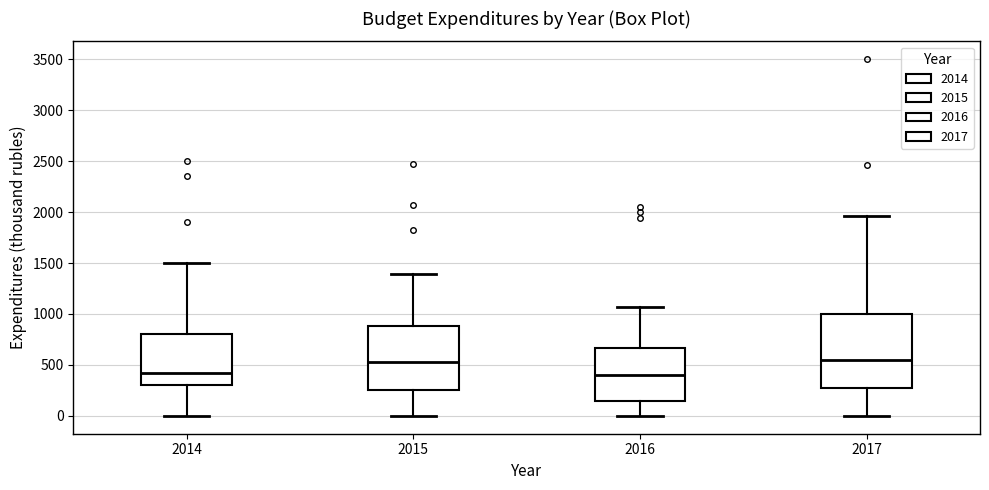

Reading left to right, read every box against the y-axis: the position of its median line, the range the box covers, and the ends of its whiskers. The values are not printed on the chart, so give them approximately, as read against the axis.

2014: median 450, box 300 to 800, whiskers 0 to 1500
2015: median 550, box 250 to 900, whiskers 0 to 1400
2016: median 400, box 150 to 650, whiskers 0 to 1050
2017: median 550, box 300 to 1000, whiskers 0 to 1950